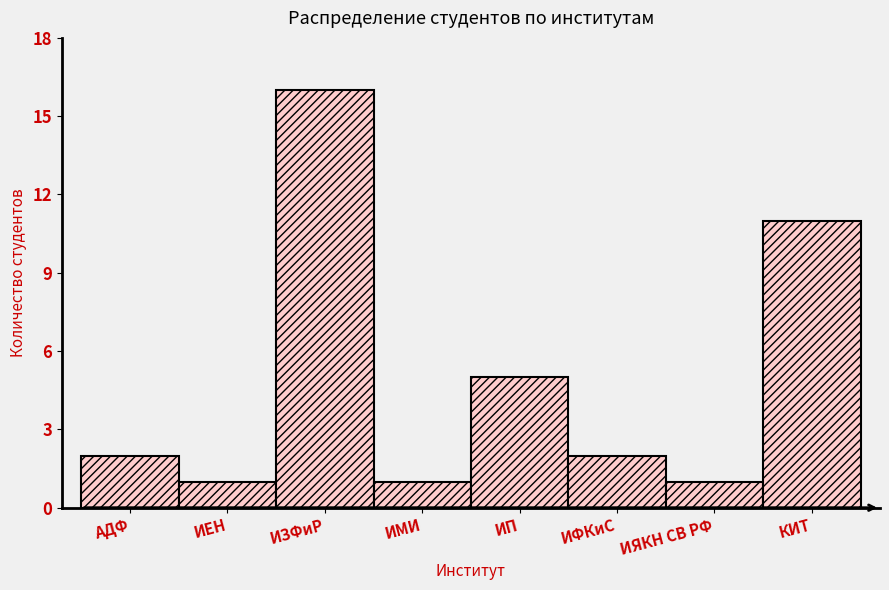

Reading left to right, extract all data points from this chart.

АДФ=2	ИЕН=1	ИЗФиР=16	ИМИ=1	ИП=5	ИФКиС=2	ИЯКН СВ РФ=1	КИТ=11